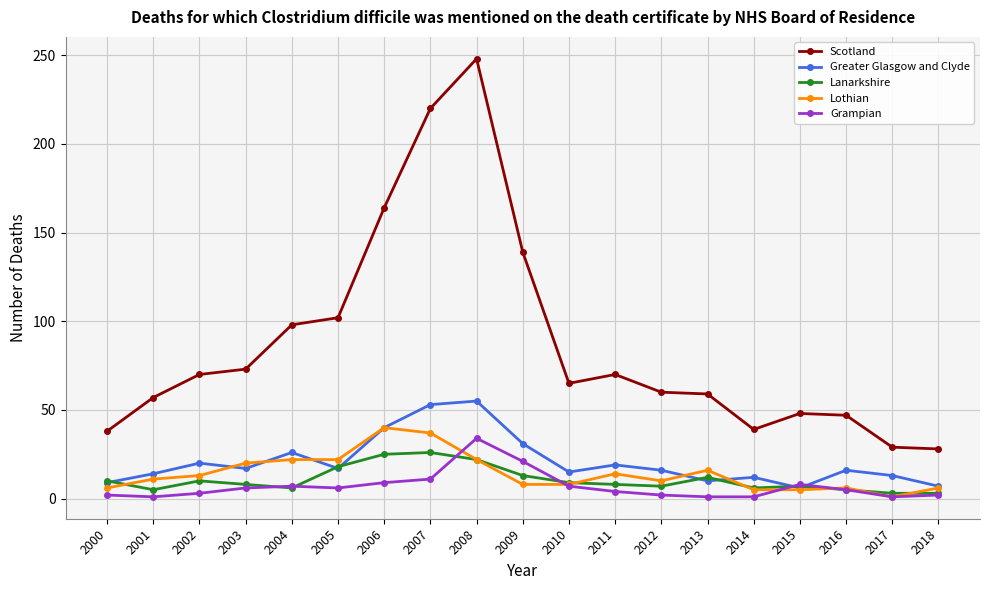

True or false: Greater Glasgow and Clyde has more than 1 points higher than both neighbors.

True